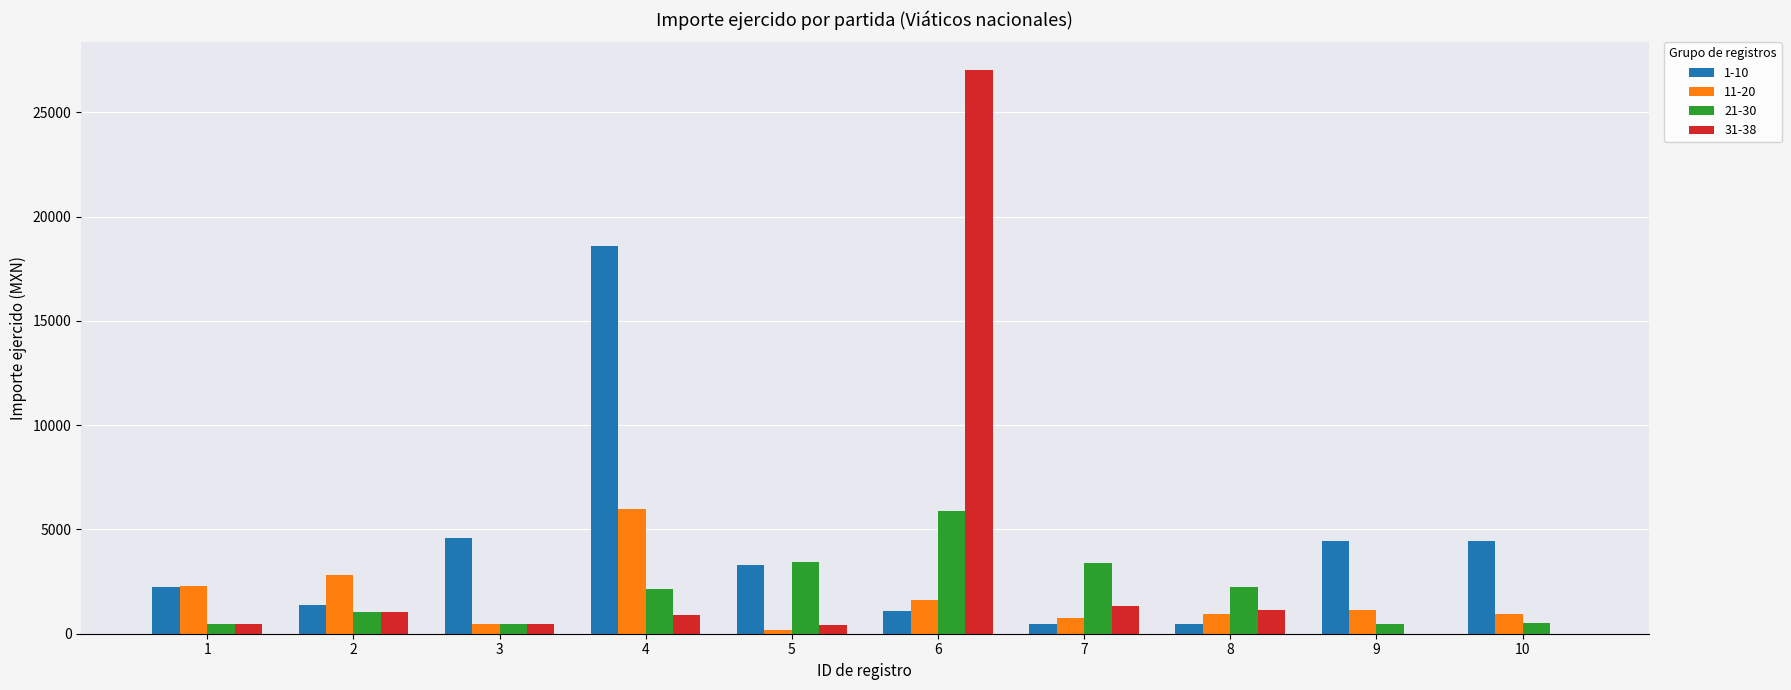

Is the value of 1-10 at 10 greater than the value of 21-30 at 2?

Yes